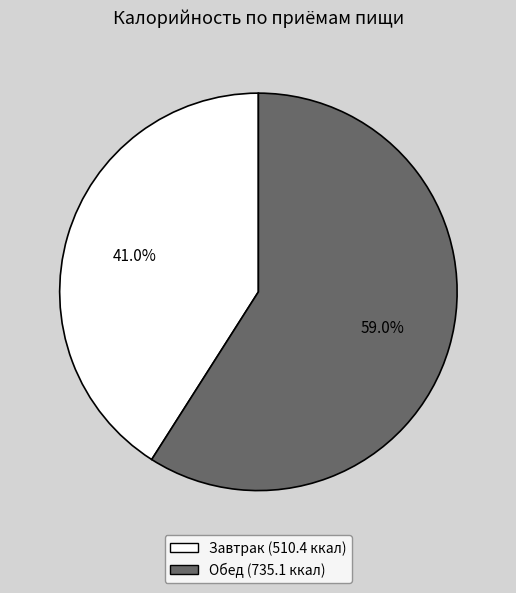

To the nearest percent, what is the combined percentage of Обед and Завтрак?

100%